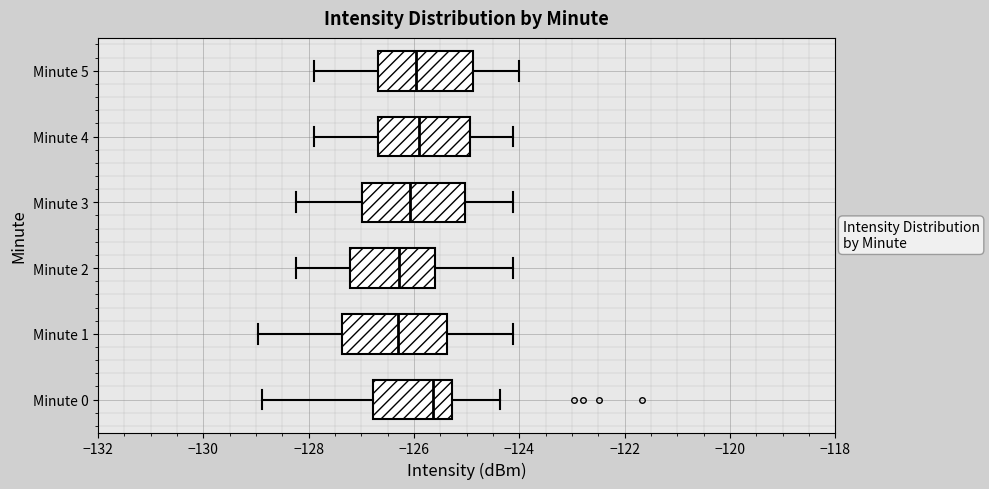

Where is the left edge of the box for Minute 0 on the x-axis? The values are not printed on the chart, so give them approximately, as read against the axis.

-126.8